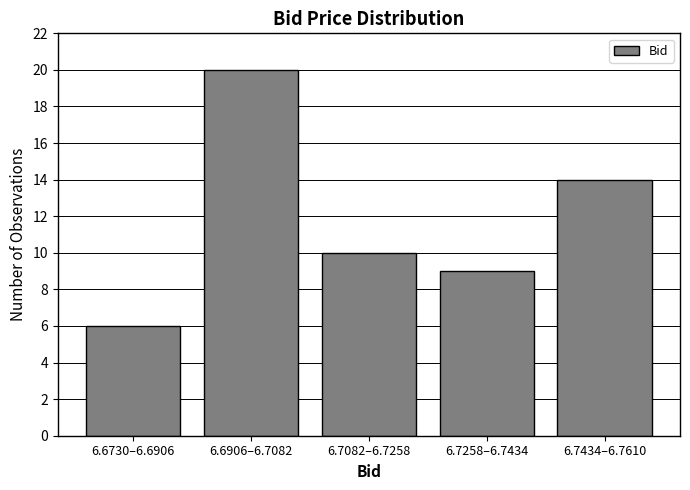

Reading left to right, transcribe all the data shown in this chart.

6	20	10	9	14